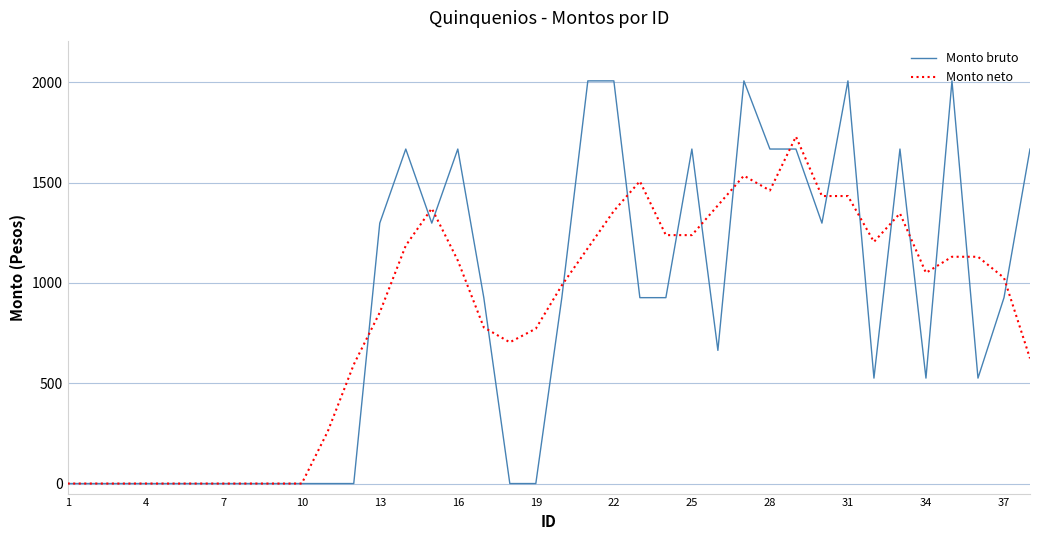

Rank the series by their maximum value, from highest to lowest.

Monto bruto, Monto neto